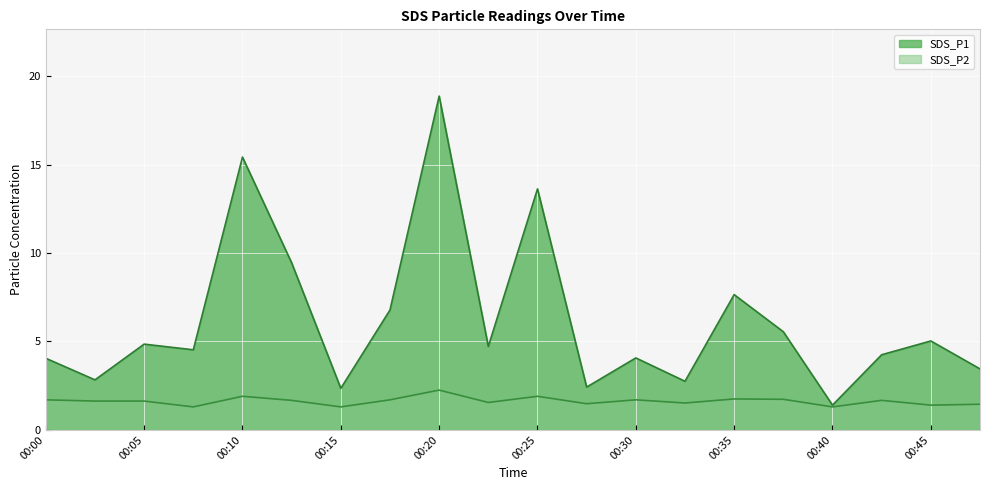

True or false: SDS_P1 and SDS_P2 intersect in this chart.

False